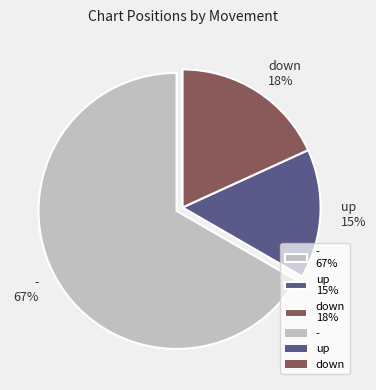

Between down and up, which is larger?

down